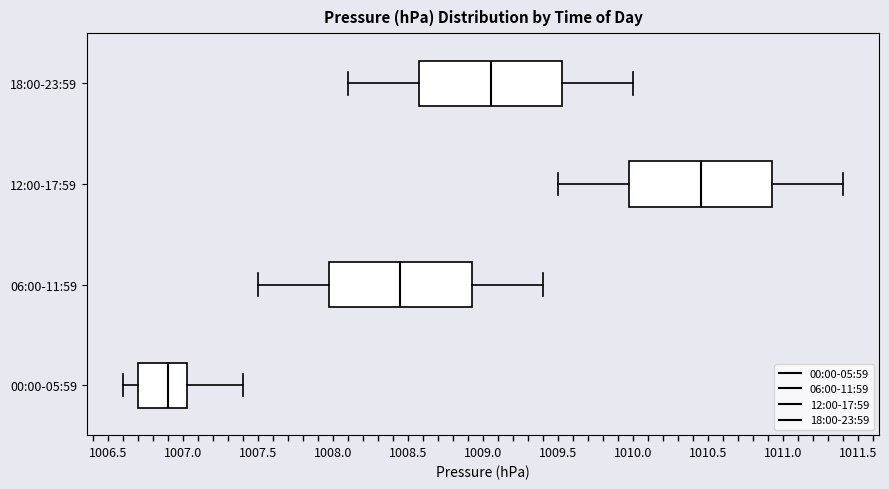

Which box has the furthest to the right median line?

12:00-17:59